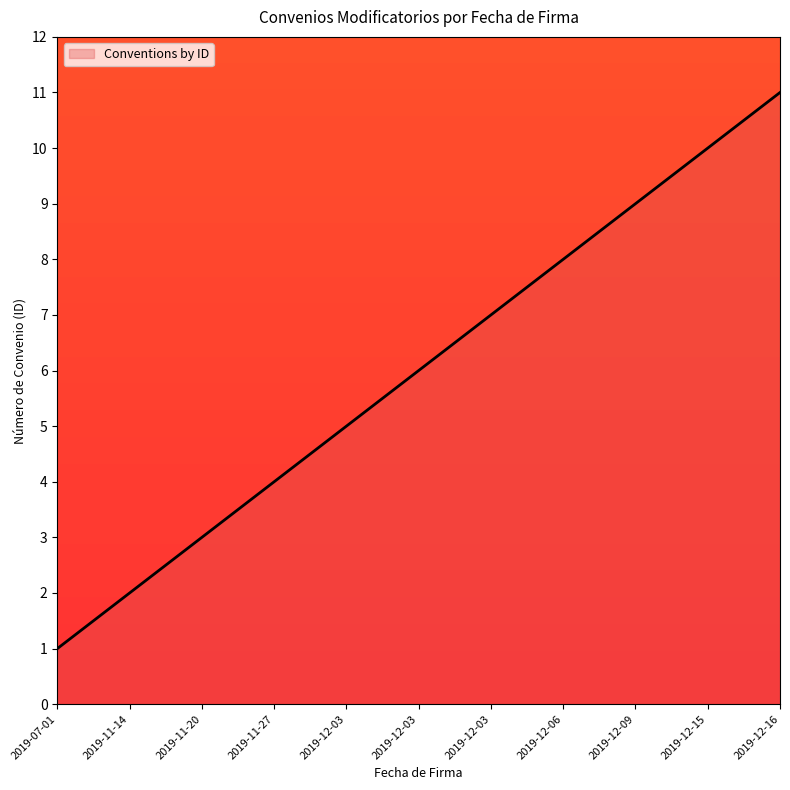

Reading left to right, what are all the values shown in this chart?

1	2	3	4	5	6	7	8	9	10	11